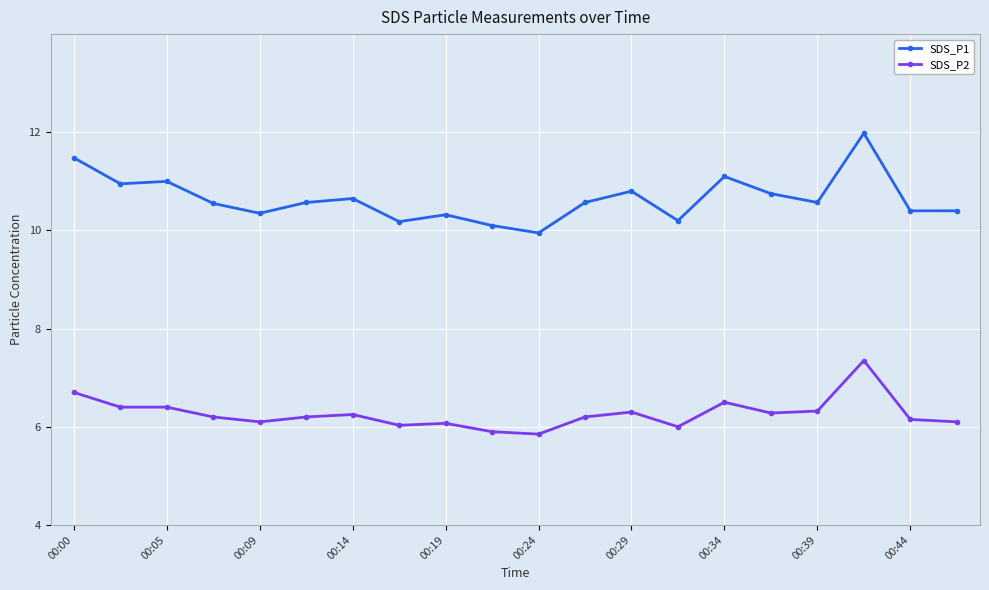

How many series are shown in this chart?

2